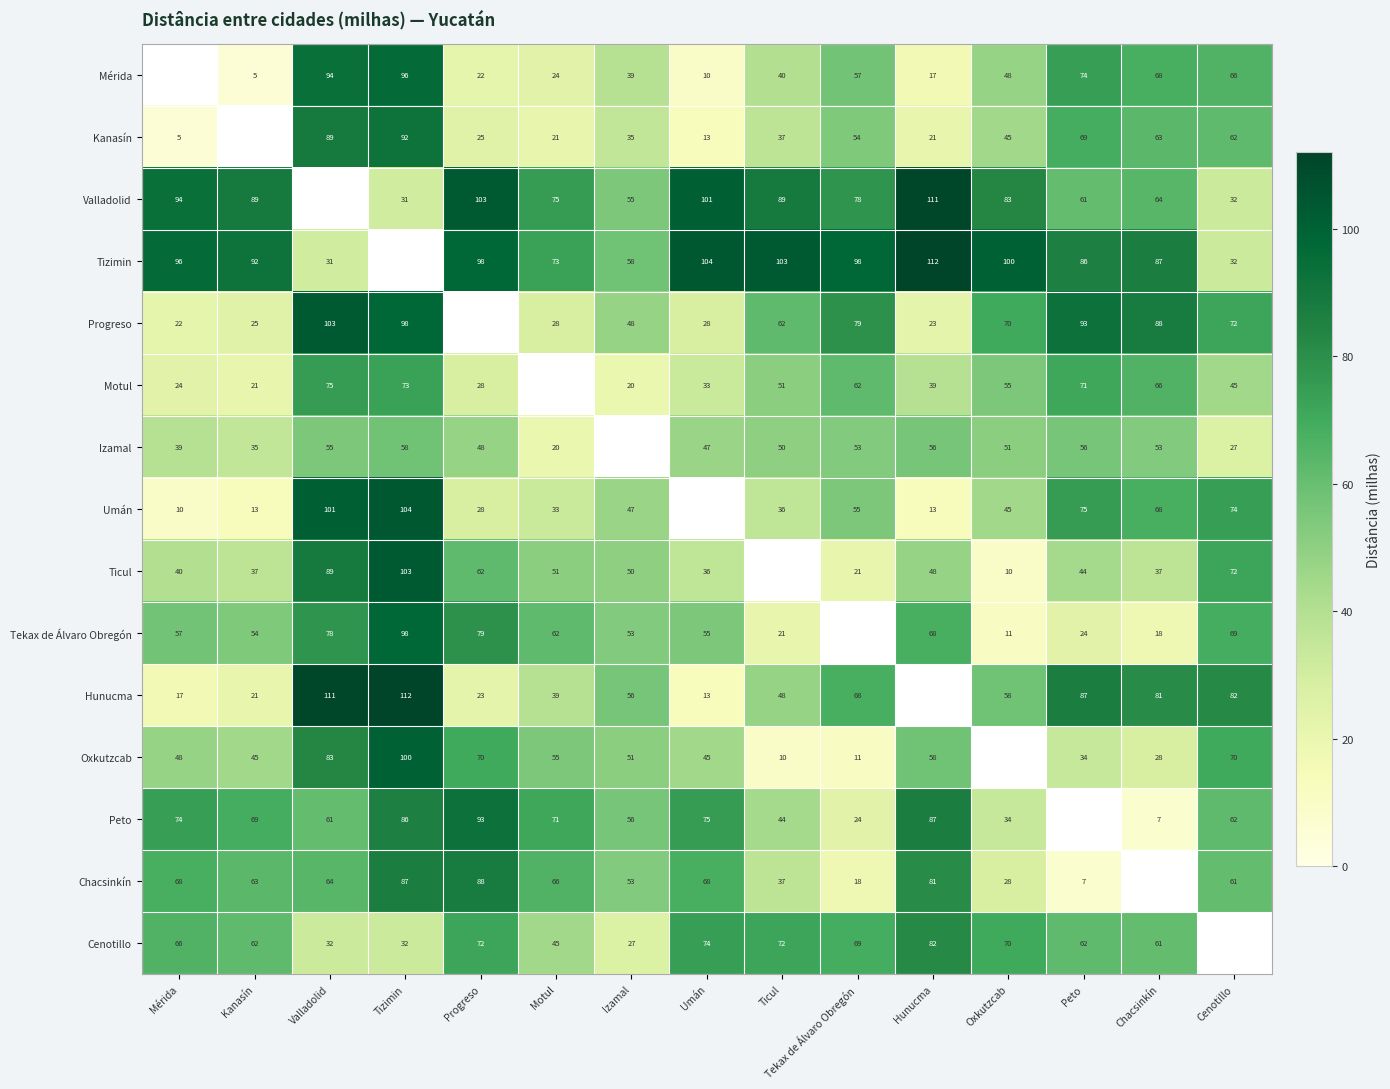

Is it true that Oxkutzcab equals 63 at Umán?

False